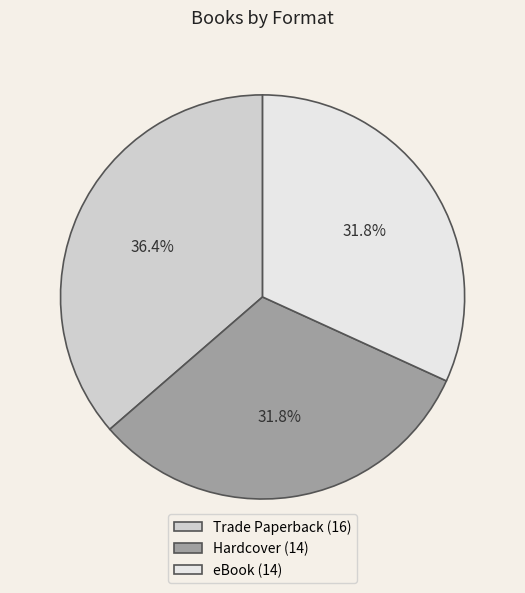

Count the number of slices in the pie.

3